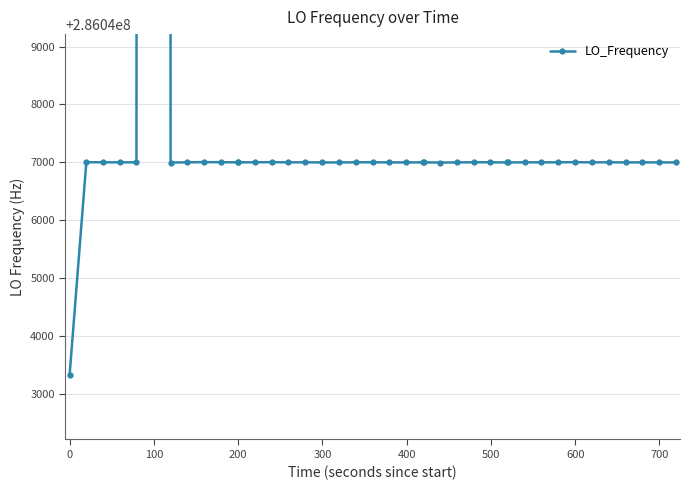

Is this an area chart (filled region under the line)?

No